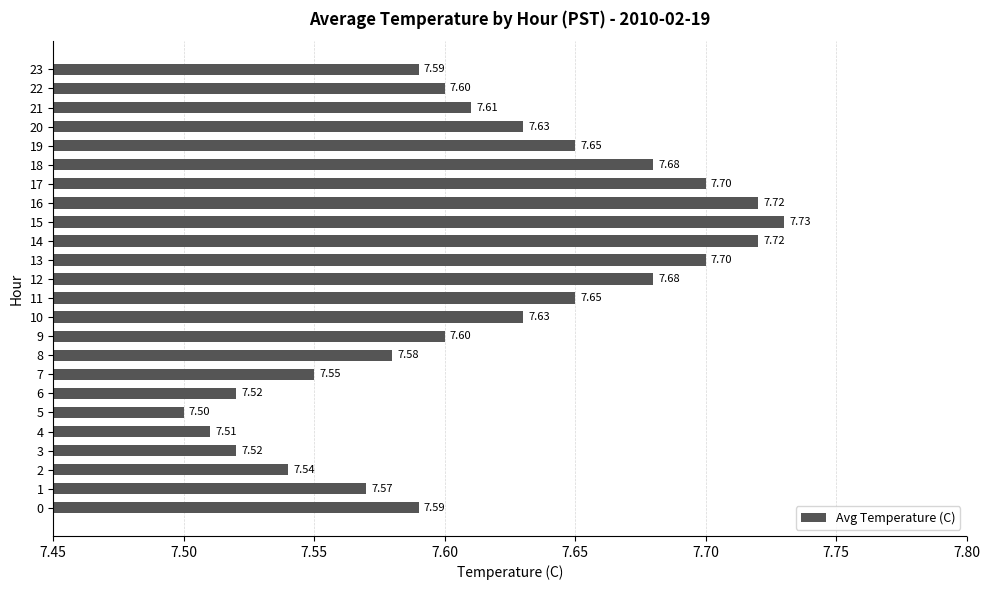

What is the smallest value displayed?

7.5